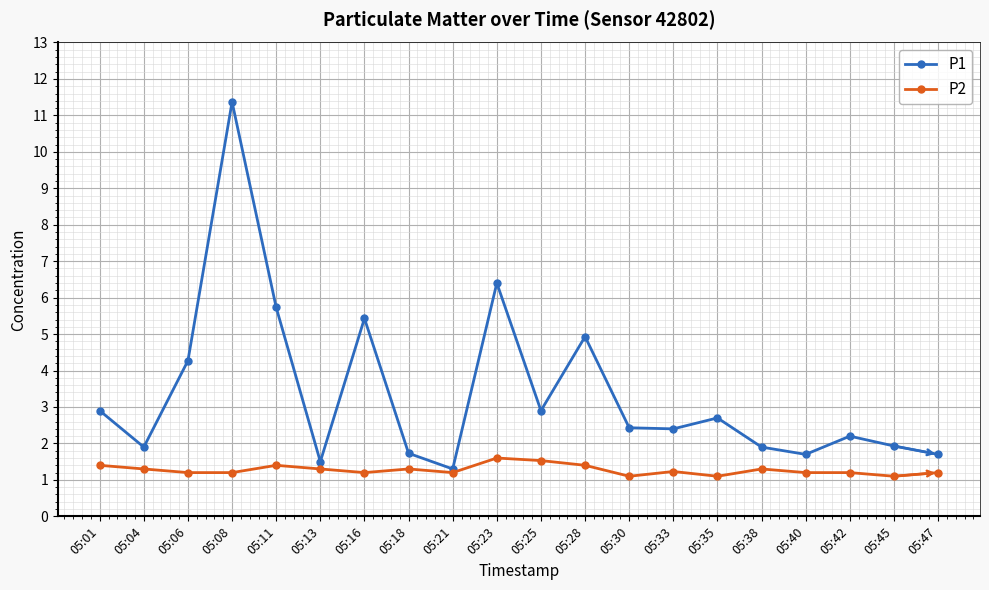

What are all the series names shown in the legend?

P1, P2